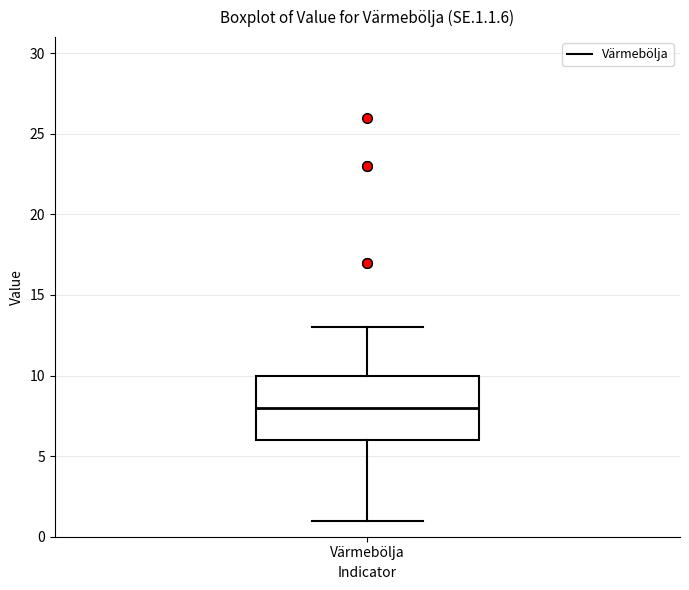

Where is the upper edge of the box for Värmebölja on the y-axis? The values are not printed on the chart, so give them approximately, as read against the axis.

10